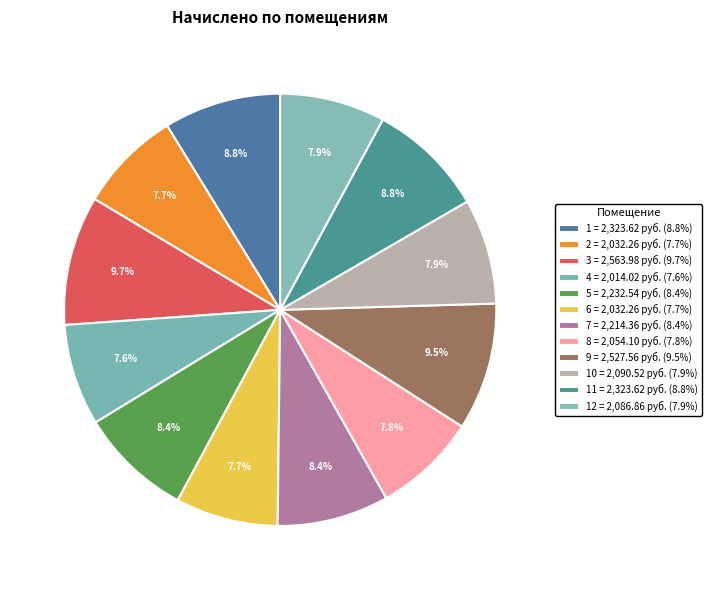

To the nearest percent, what is the difference between the largest and smallest slice percentages?

2%